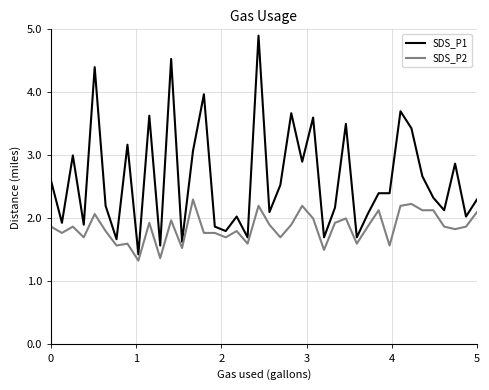

Which series has the largest range (max minus min)?

SDS_P1